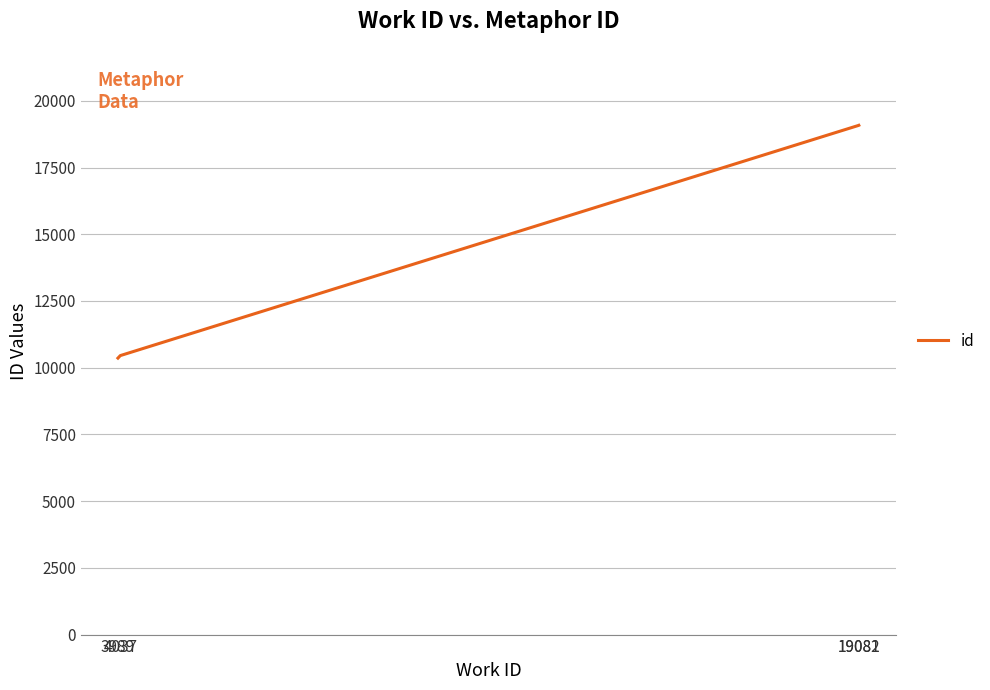

What is the change in value from 3989 to 19081?

+8721